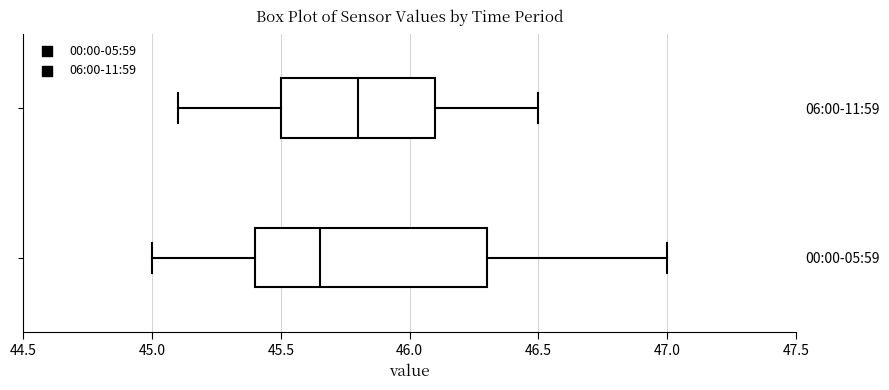

Reading bottom to top, transcribe this box plot: for each box, give where its median line is, the range the box spans, and where its two whiskers end, as read against the x-axis. The values are not printed on the chart, so give them approximately, as read against the axis.

00:00-05:59: median 45.65, box 45.40 to 46.30, whiskers 45.00 to 47.00
06:00-11:59: median 45.80, box 45.50 to 46.10, whiskers 45.10 to 46.50